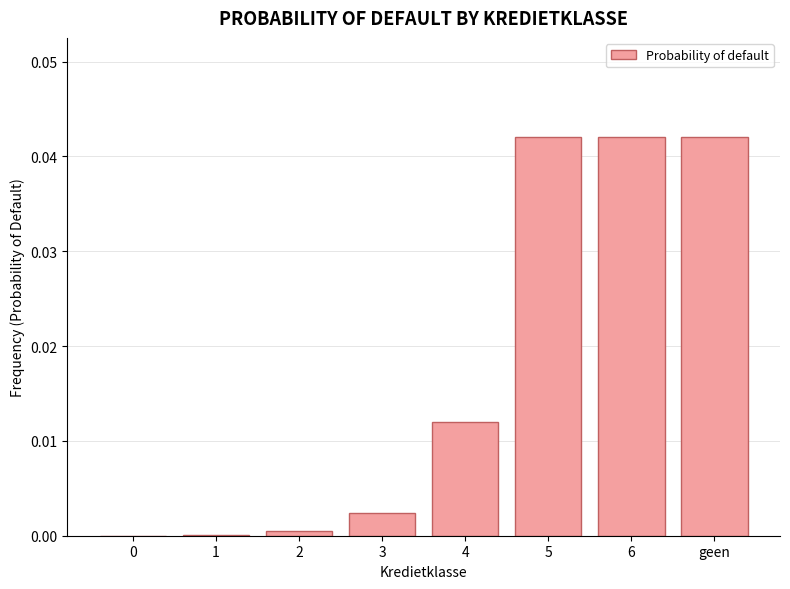

True or false: the data shows 0.0 at 4.

True